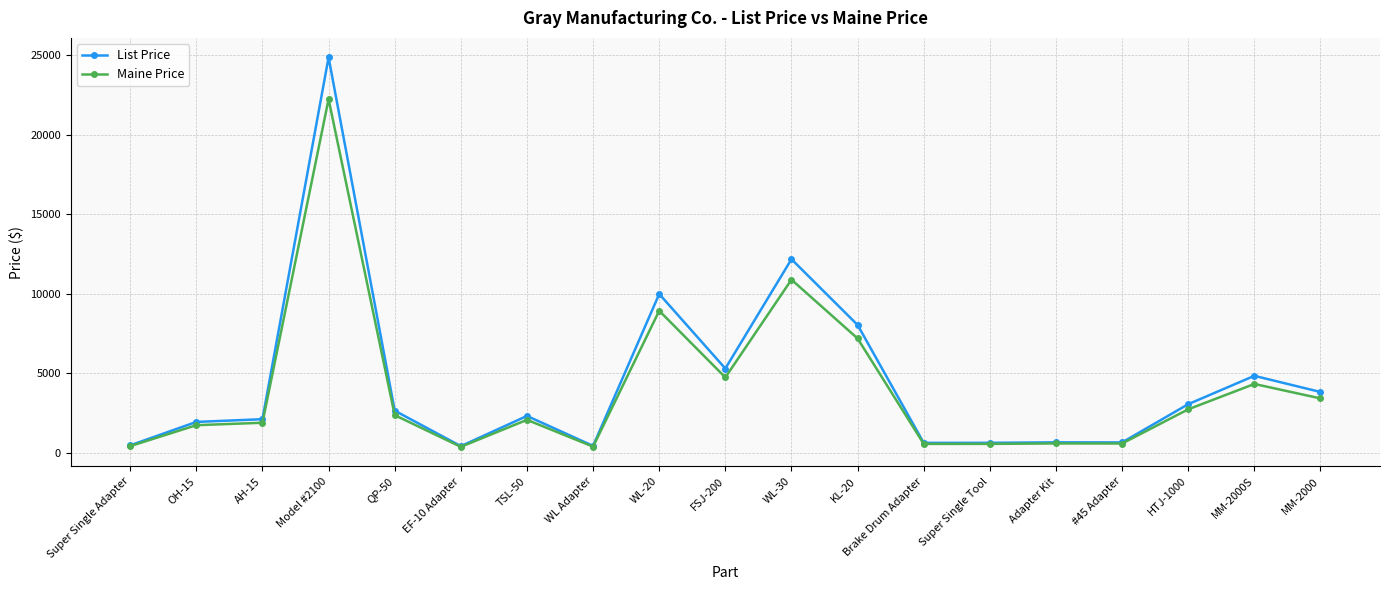

What is the label of the 12th point from the right?

WL Adapter